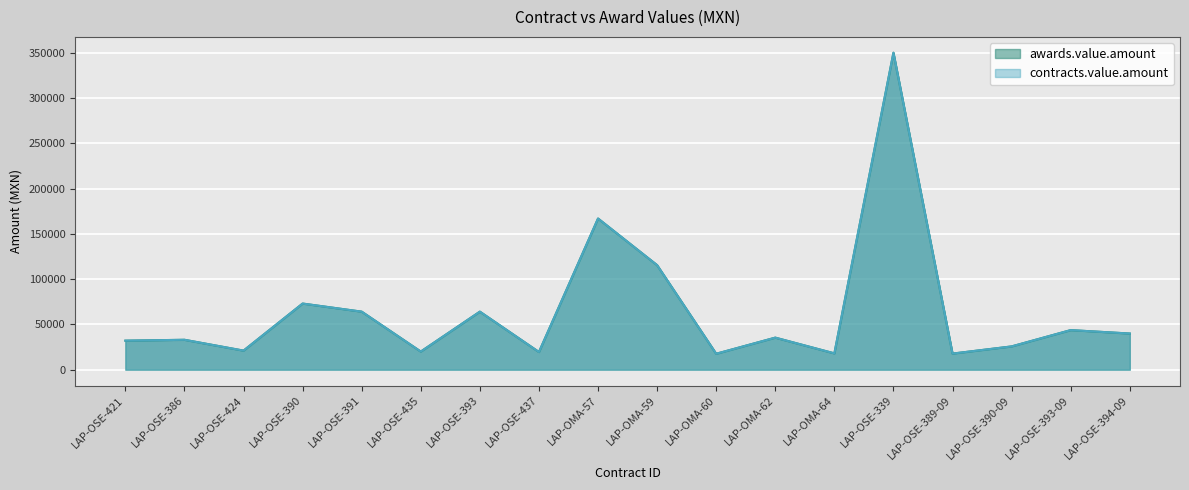

Rank the series at LAP-OSE-421 from lowest to highest value.

awards.value.amount, contracts.value.amount